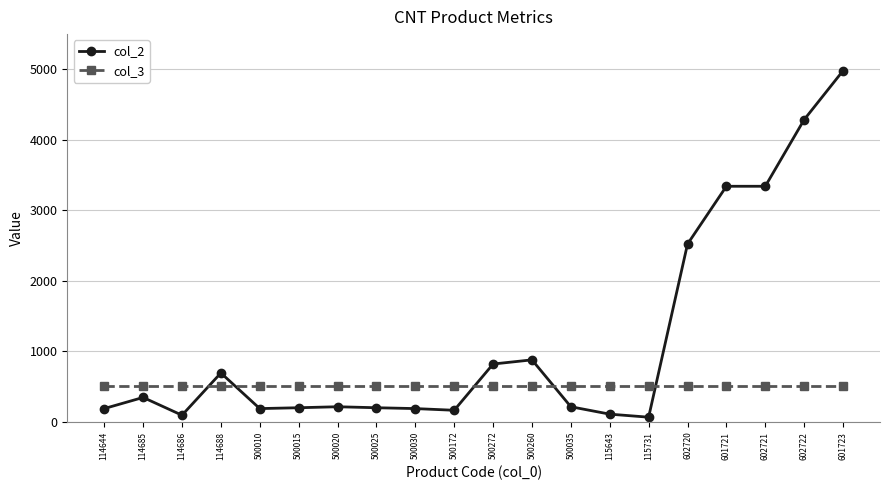

Which category has the highest value across all series?

601723